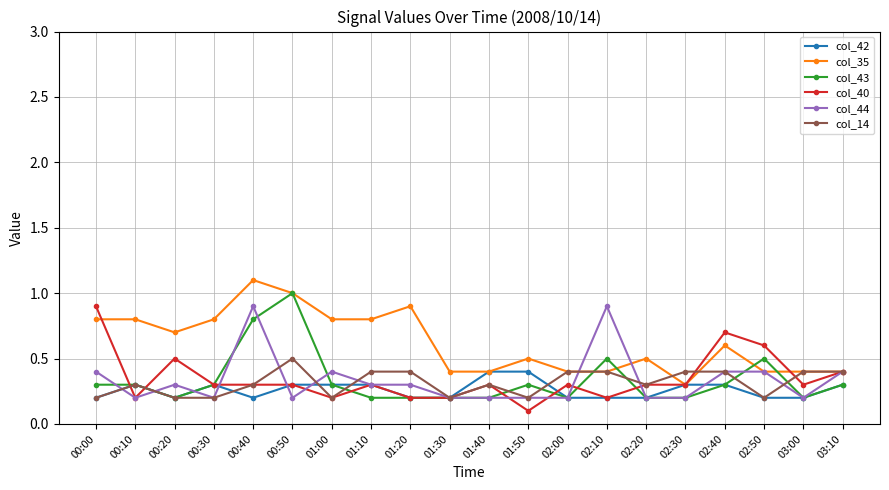

True or false: col_42 has a value of 0.3 at 02:40.

True